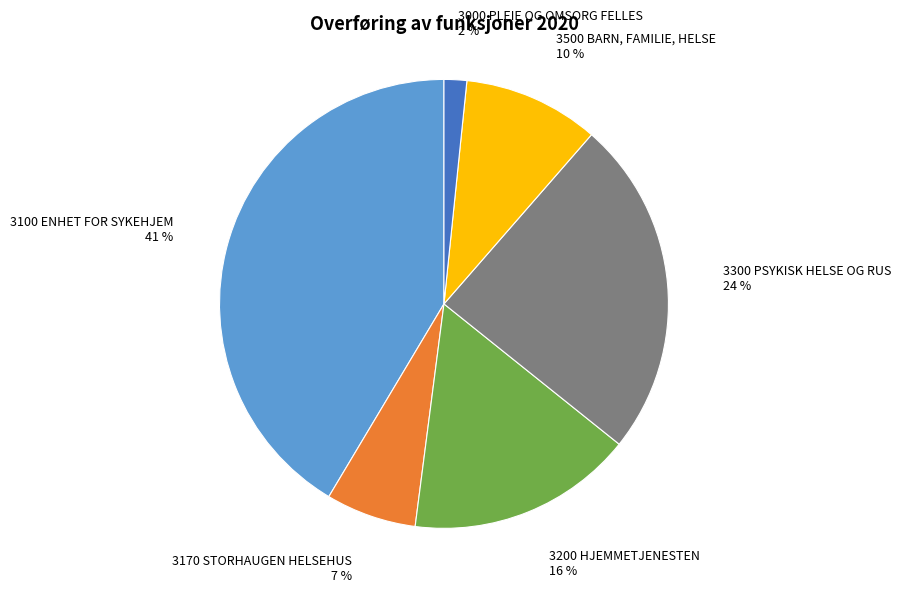

Is there a majority slice in this chart?

No